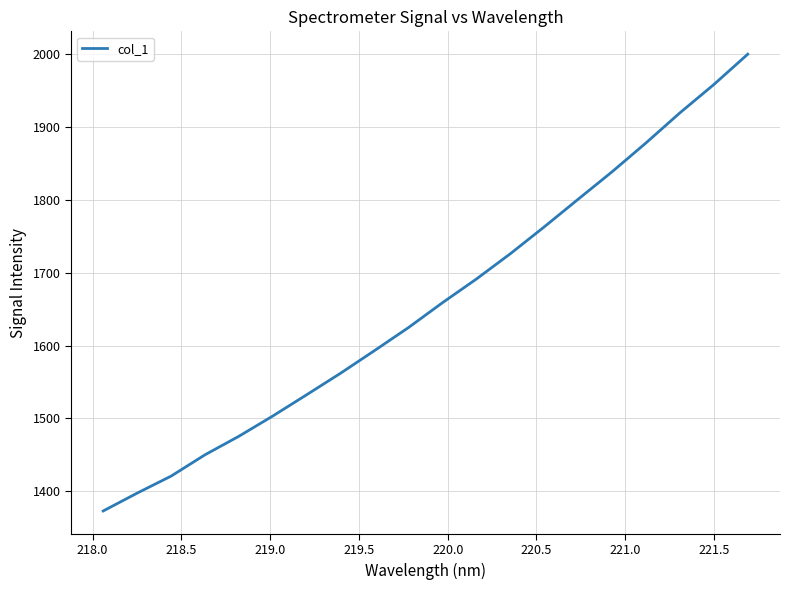

What is the smallest value displayed?

1373.1